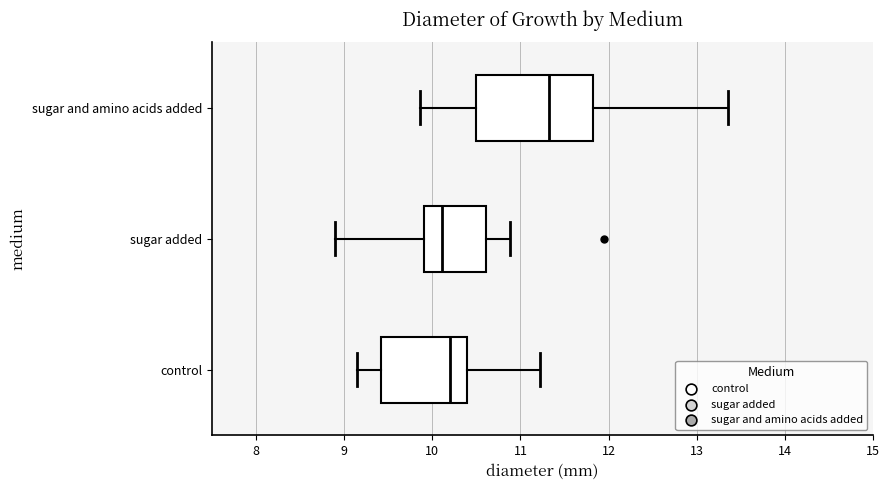

Which box is the widest, from its left edge to its right edge?

sugar and amino acids added